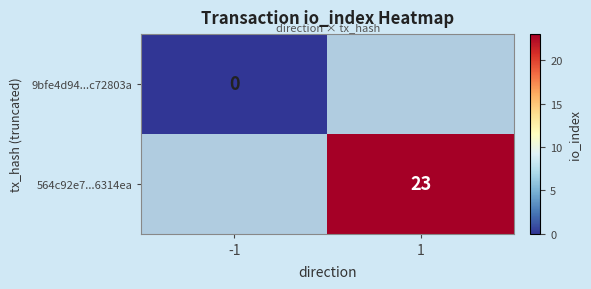

The value of 564c92e7...6314ea at 1 is 5. True or false?

False